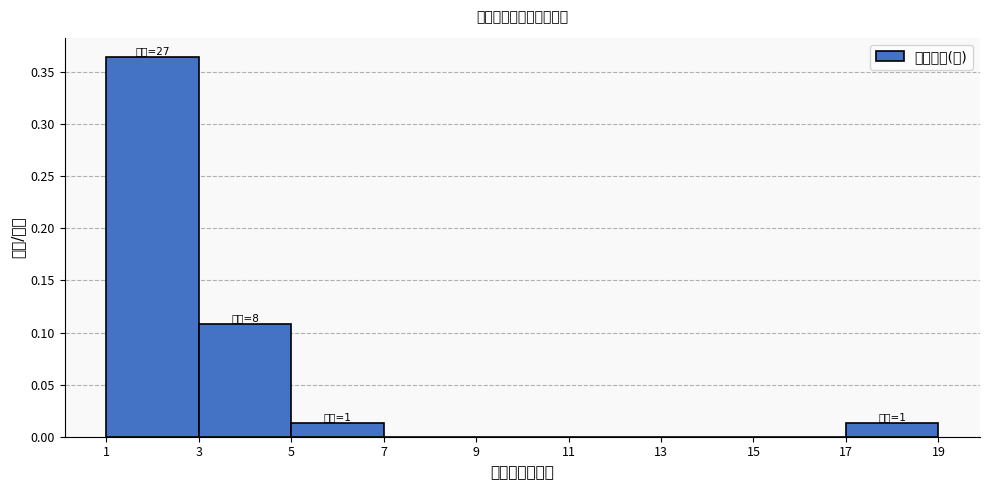

Which range on the x-axis has the tallest bar?

1 to 3